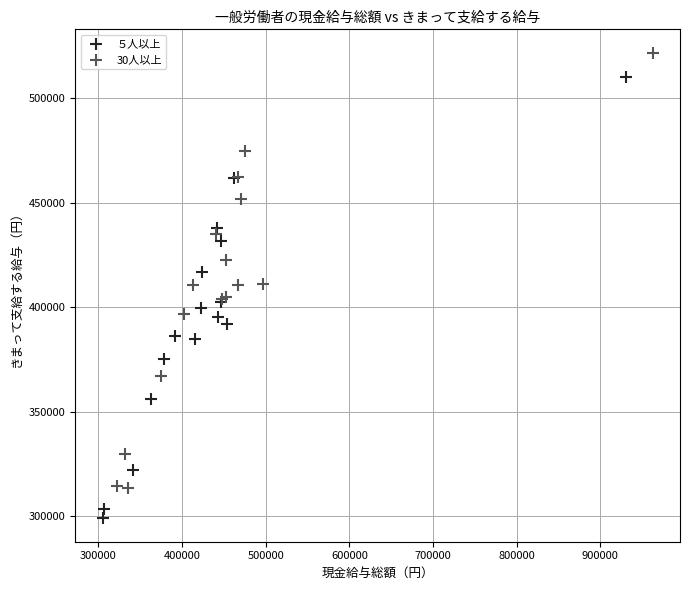

Which series contains the lowest Y value?

５人以上